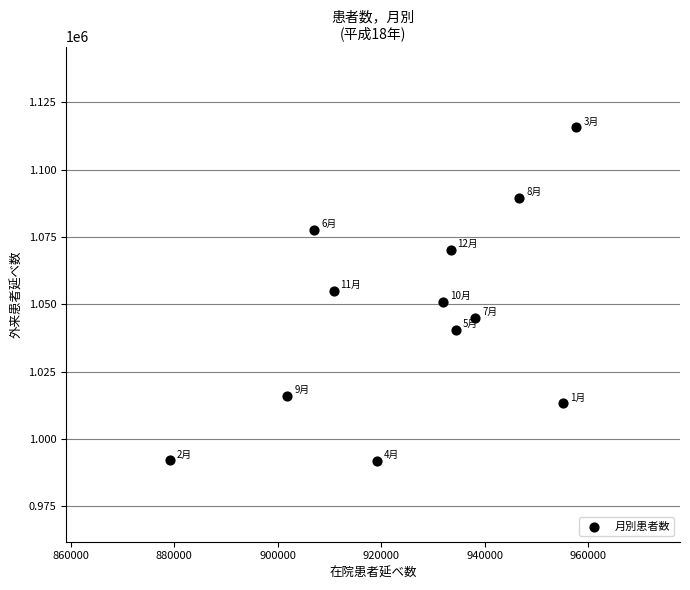

What is the average X value?

926300